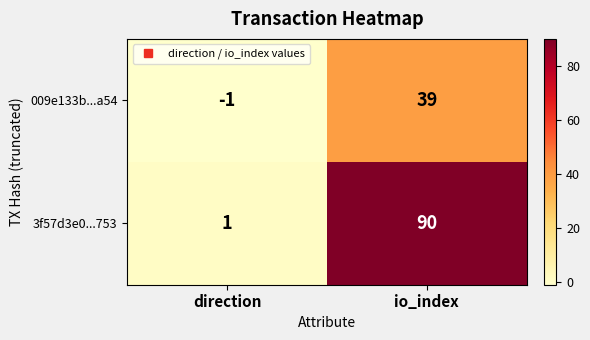

True or false: 009e133b...a54 has a value of -1 at direction.

True